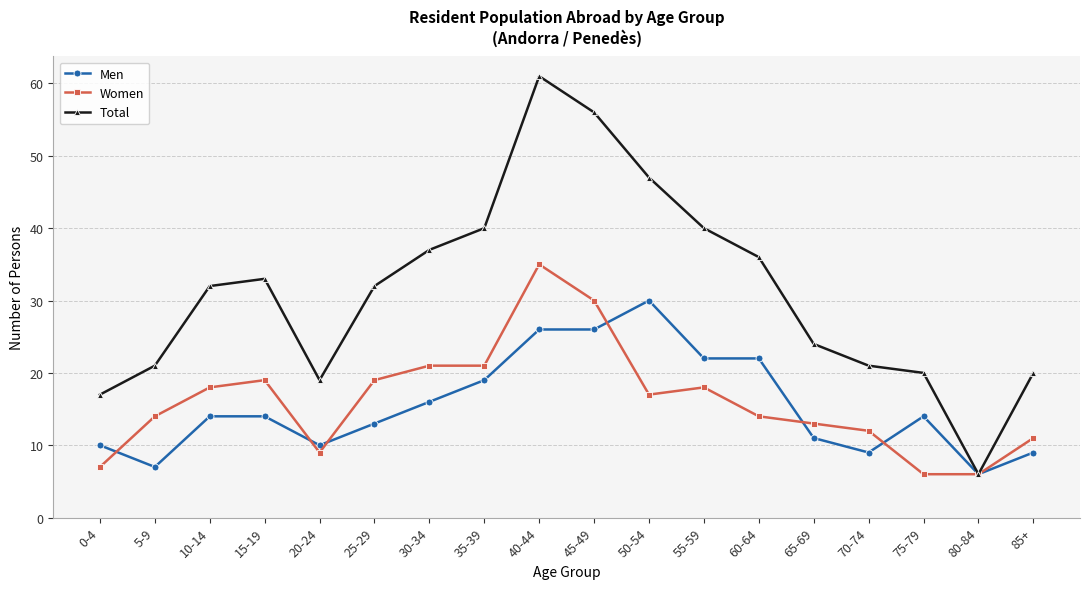

What are all the series names shown in the legend?

Men, Women, Total